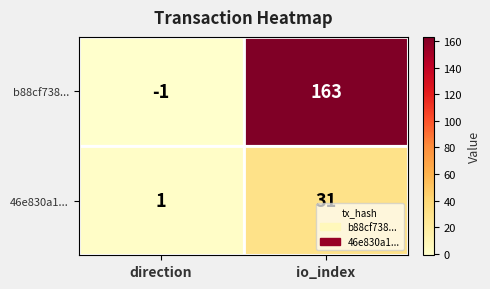

What is the difference between the 46e830a1... values at direction and io_index?

30